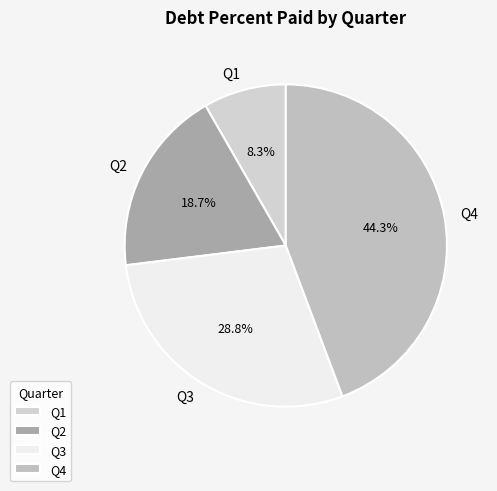

To the nearest percent, what portion does Q1 represent?

8%